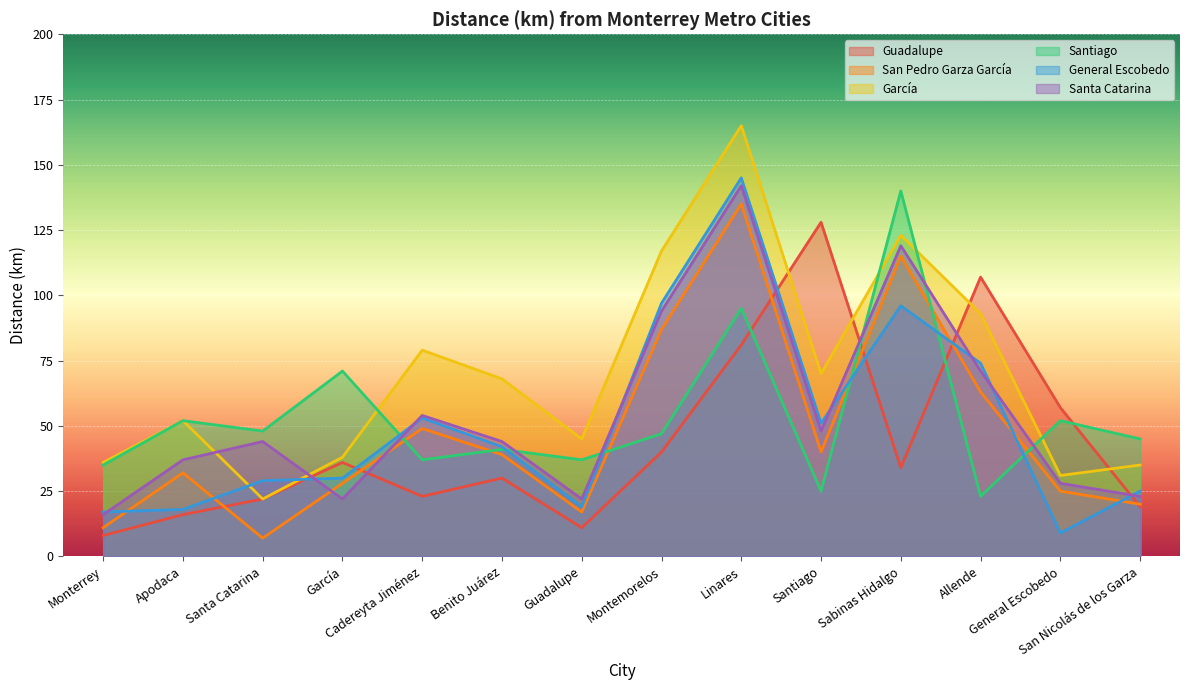

At which category does García reach its first local peak?

Apodaca